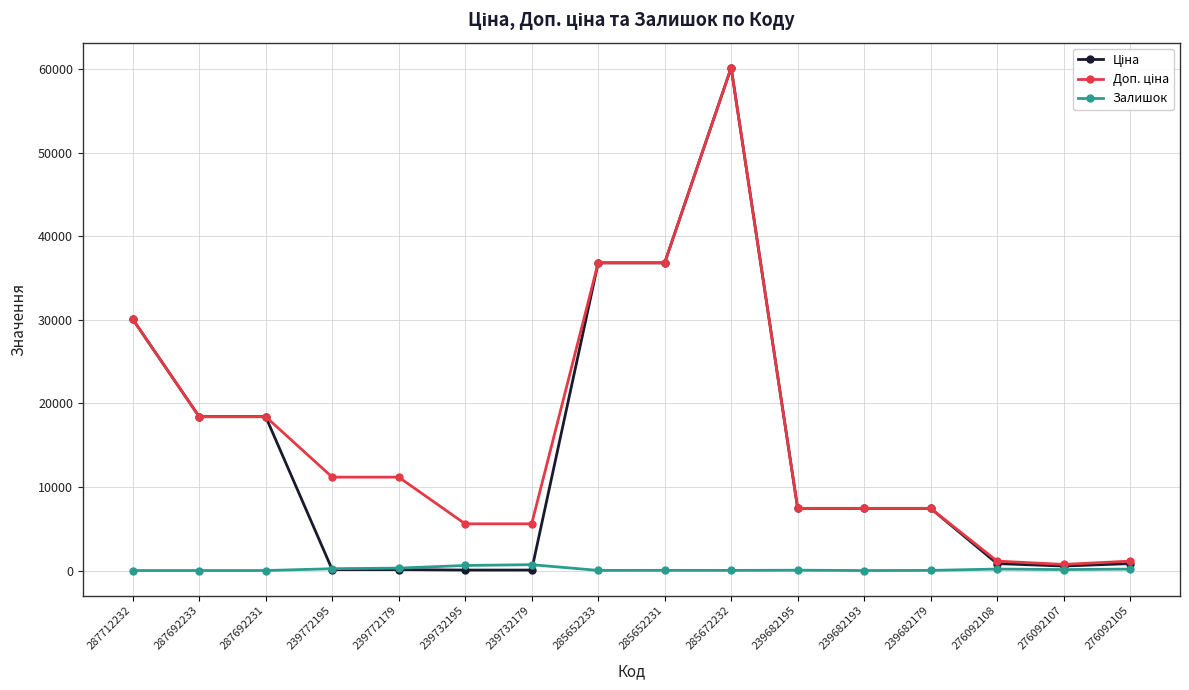

What is the difference between the highest and lowest values at 287692231?

18420.9